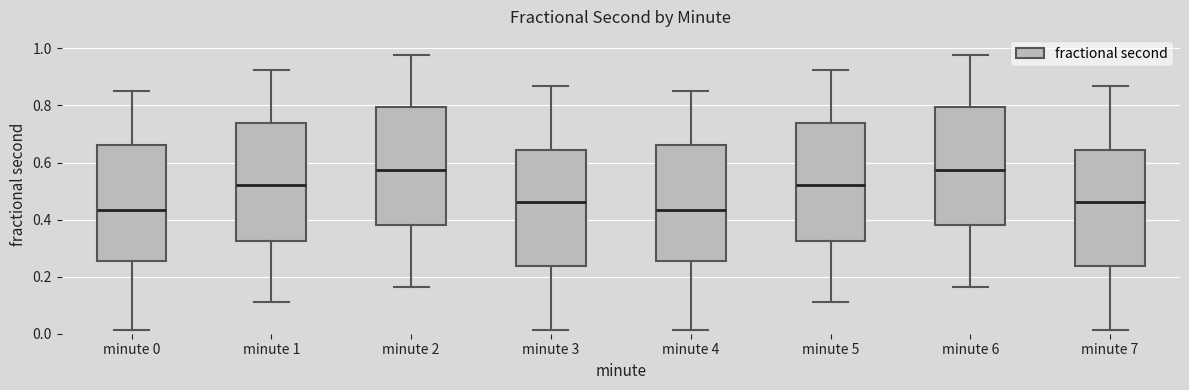

Reading left to right, read every box against the y-axis: the position of its median line, the range the box covers, and the ends of its whiskers. The values are not printed on the chart, so give them approximately, as read against the axis.

minute 0: median 0.44, box 0.26 to 0.66, whiskers 0.02 to 0.84
minute 1: median 0.52, box 0.32 to 0.74, whiskers 0.10 to 0.92
minute 2: median 0.58, box 0.38 to 0.80, whiskers 0.16 to 0.98
minute 3: median 0.46, box 0.24 to 0.64, whiskers 0.02 to 0.86
minute 4: median 0.44, box 0.26 to 0.66, whiskers 0.02 to 0.84
minute 5: median 0.52, box 0.32 to 0.74, whiskers 0.10 to 0.92
minute 6: median 0.58, box 0.38 to 0.80, whiskers 0.16 to 0.98
minute 7: median 0.46, box 0.24 to 0.64, whiskers 0.02 to 0.86